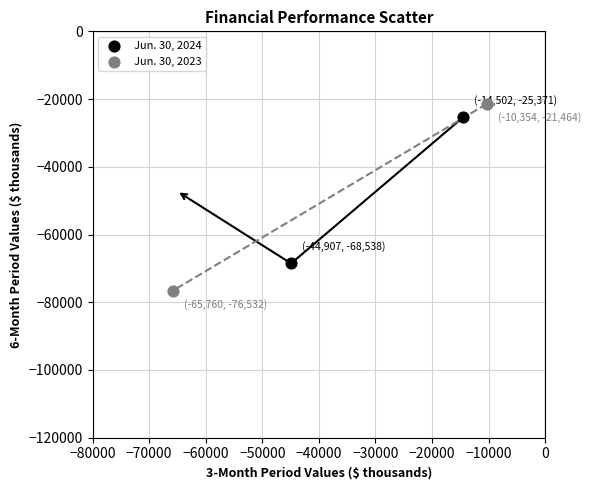

What are all the series names shown in the legend?

Jun. 30, 2024, Jun. 30, 2023